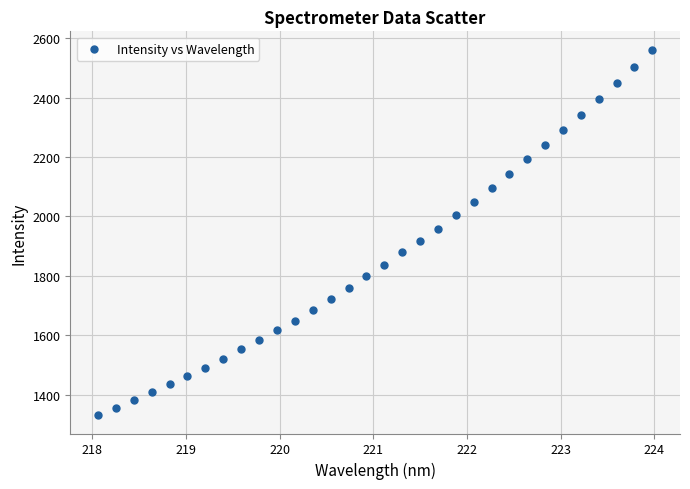

What is the range of X values (max minus min)?

5.9